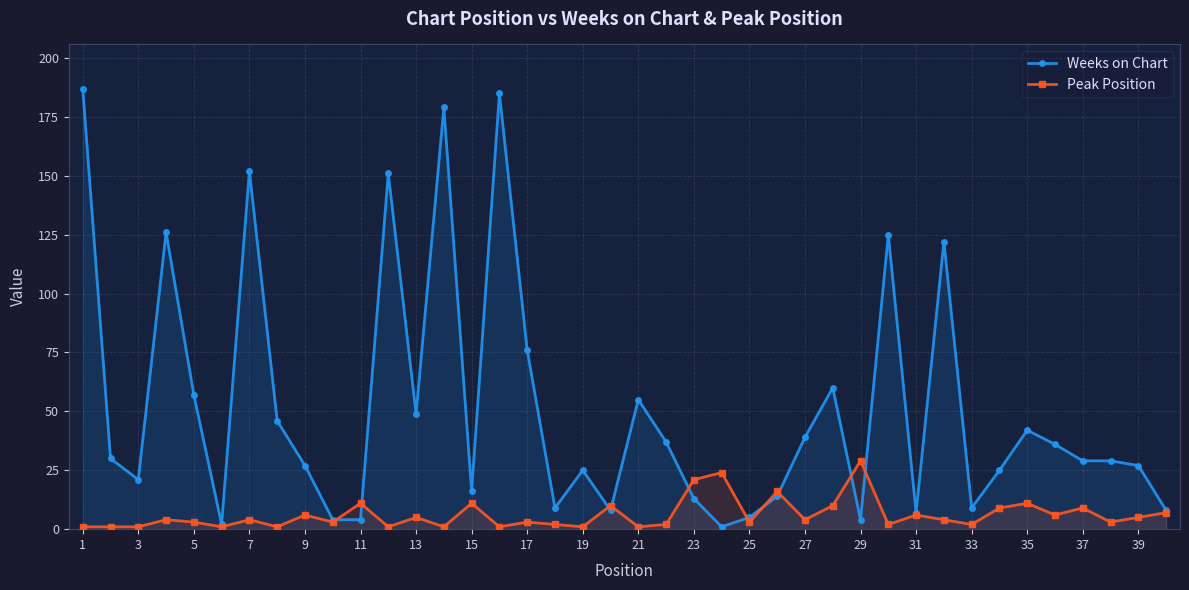

The Weeks on Chart series shows 44 at 33. True or false?

False